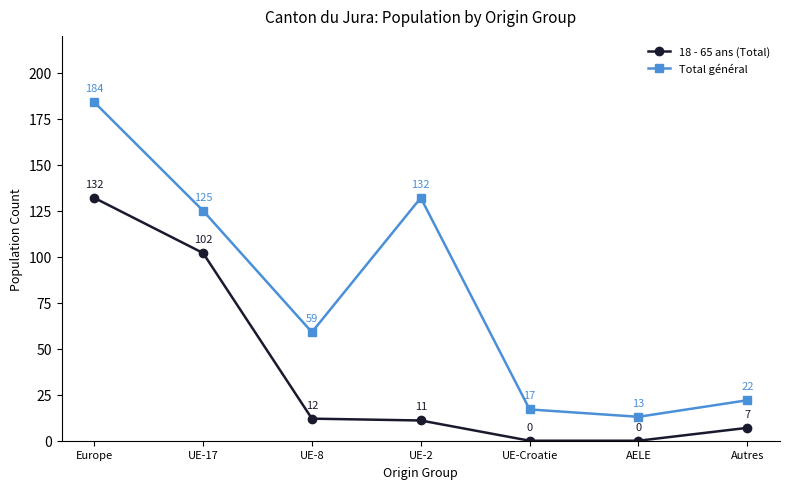

What is the value of the 18 - 65 ans (Total) point at the 4th from the left?

11